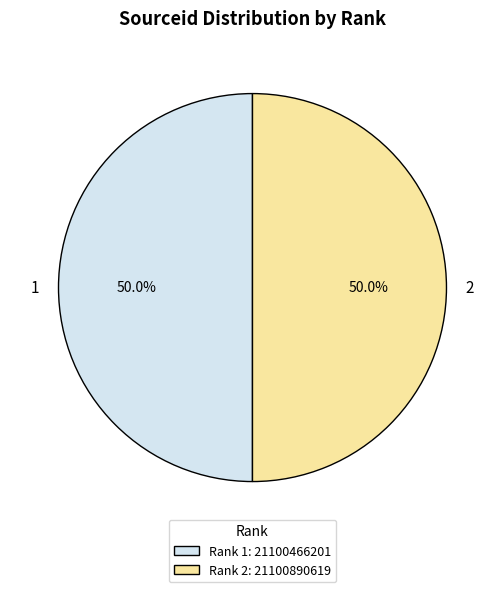

The 1 slice represents 50% of the pie. True or false?

True